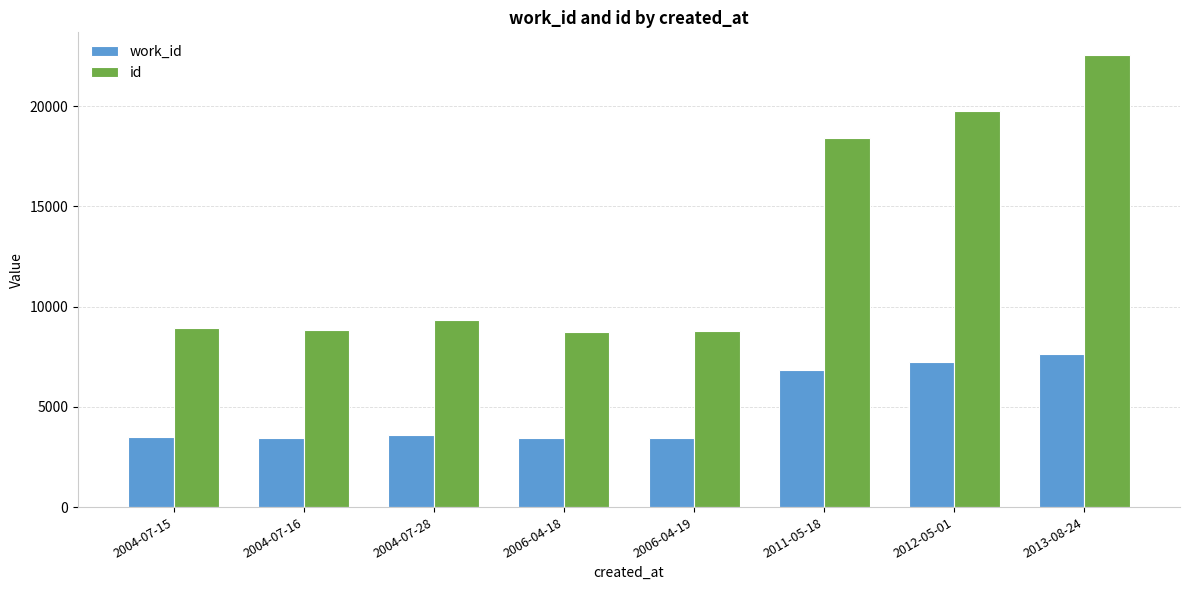

What is the average value of the work_id series?

4894